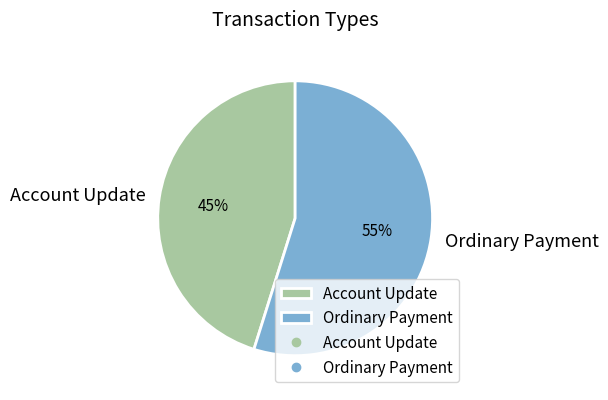

To the nearest percent, what percentage of the pie is Ordinary Payment?

55%